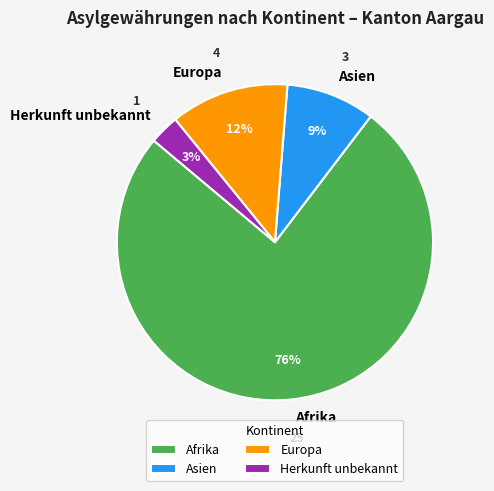

The Europa slice represents 18% of the pie. True or false?

False